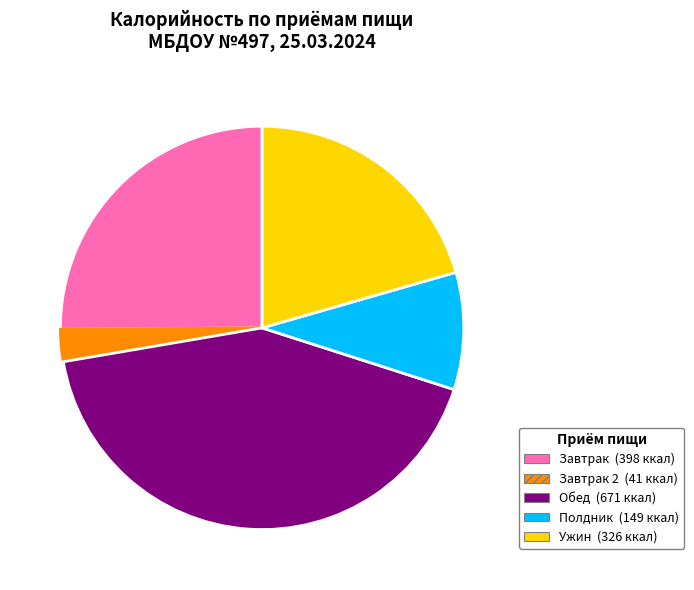

Is there any slice that represents more than half of the pie?

No